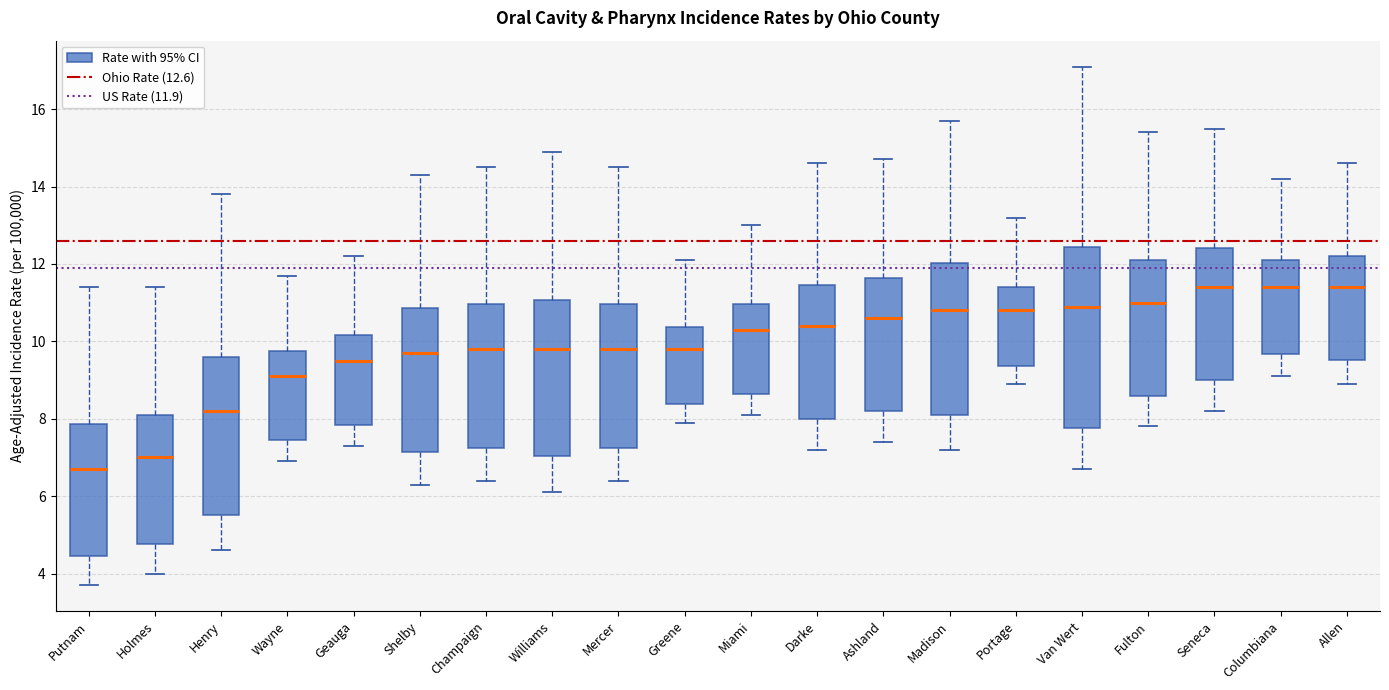

Comparing the boxes themselves (not the whiskers), which one is the tallest?

Van Wert